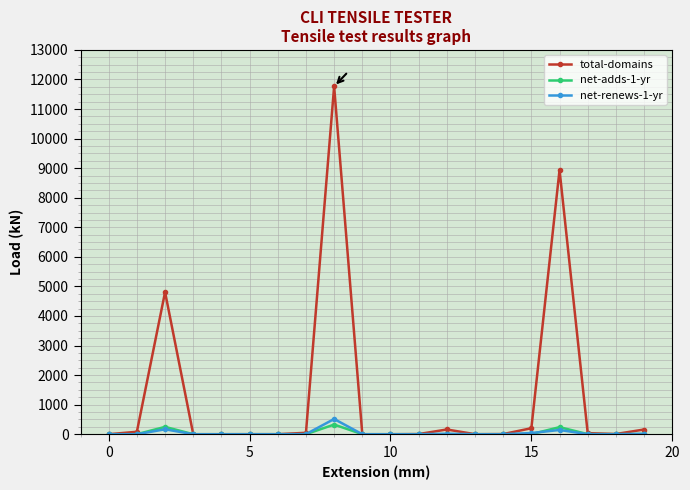

True or false: total-domains has more than 0 points higher than both neighbors.

True